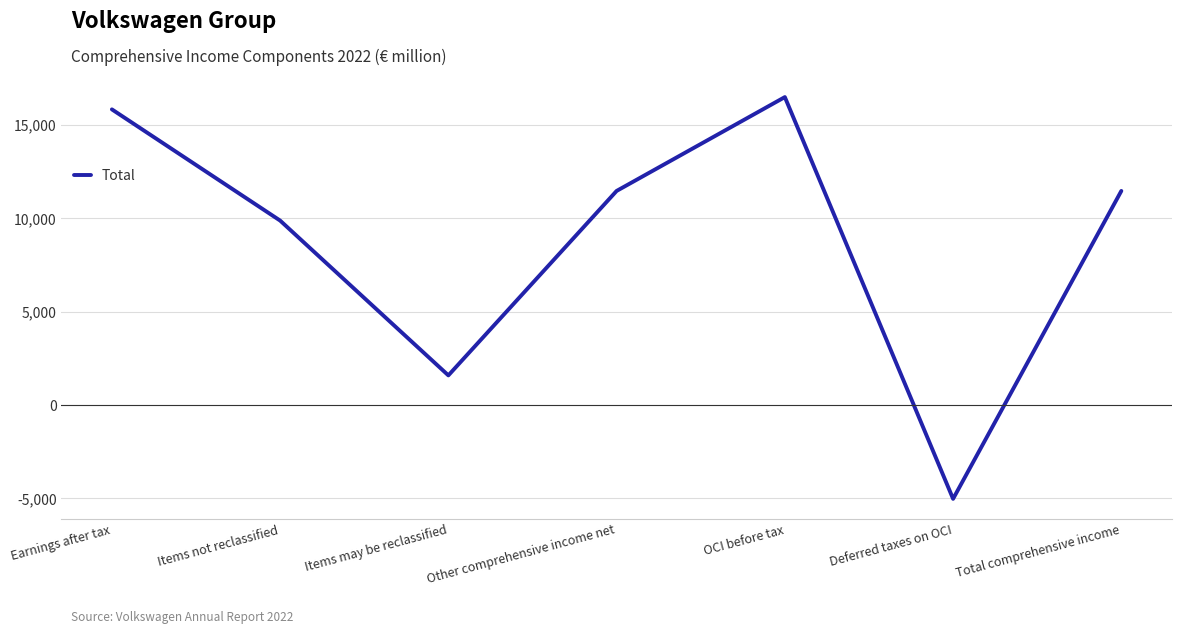

The value at Total comprehensive income is 17361. True or false?

False